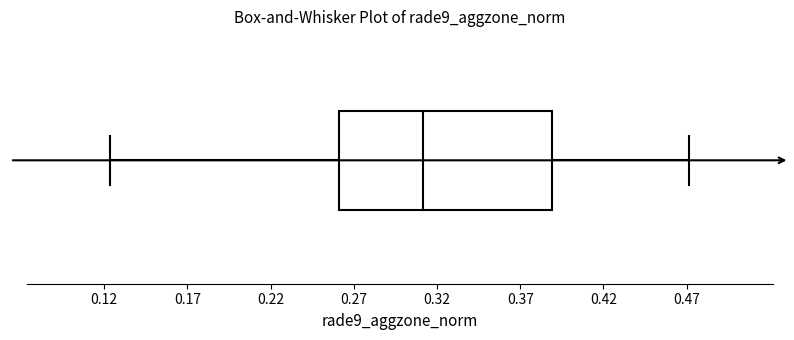

Where does the right whisker of the box end on the x-axis? The values are not printed on the chart, so give them approximately, as read against the axis.

0.470